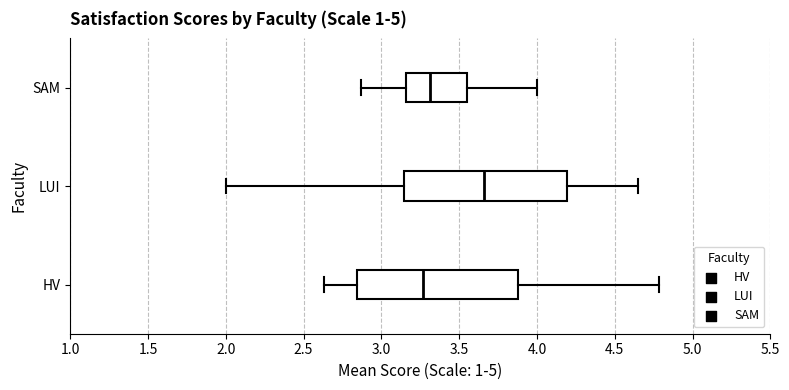

Reading bottom to top, transcribe this box plot: for each box, give where its median line is, the range the box spans, and where its two whiskers end, as read against the x-axis. The values are not printed on the chart, so give them approximately, as read against the axis.

HV: median 3.25, box 2.85 to 3.90, whiskers 2.65 to 4.80
LUI: median 3.65, box 3.15 to 4.20, whiskers 2.00 to 4.65
SAM: median 3.30, box 3.15 to 3.55, whiskers 2.85 to 4.00